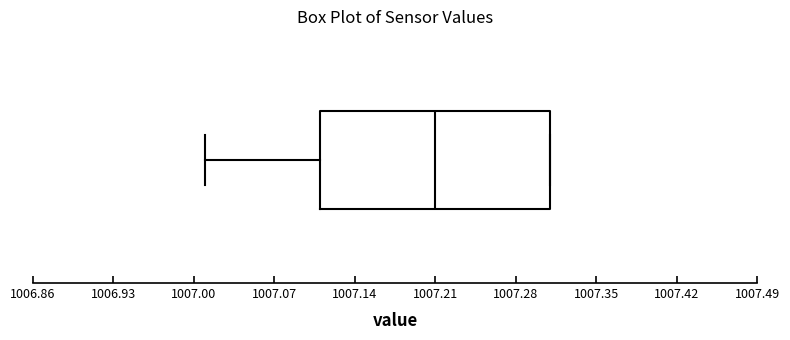

Read this box plot against the x-axis: the position of the median line, the range covered by the box, and the ends of both whiskers. The values are not printed on the chart, so give them approximately, as read against the axis.

median 1007.21, box 1007.11 to 1007.31, whiskers 1007.01 to 1007.31